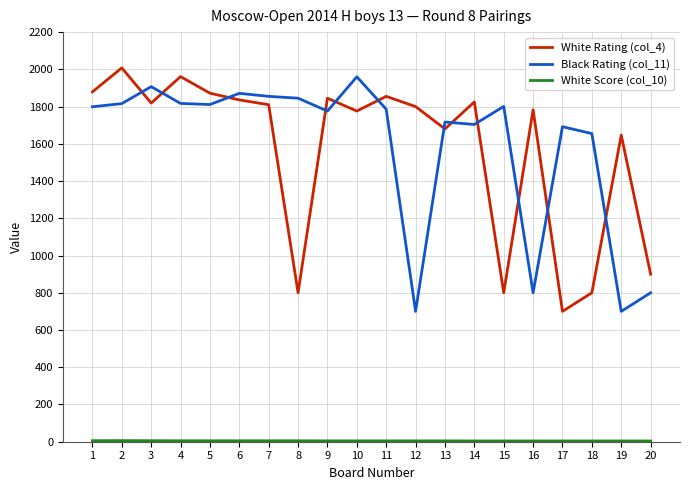

Which series has the widest spread of values?

White Rating (col_4)